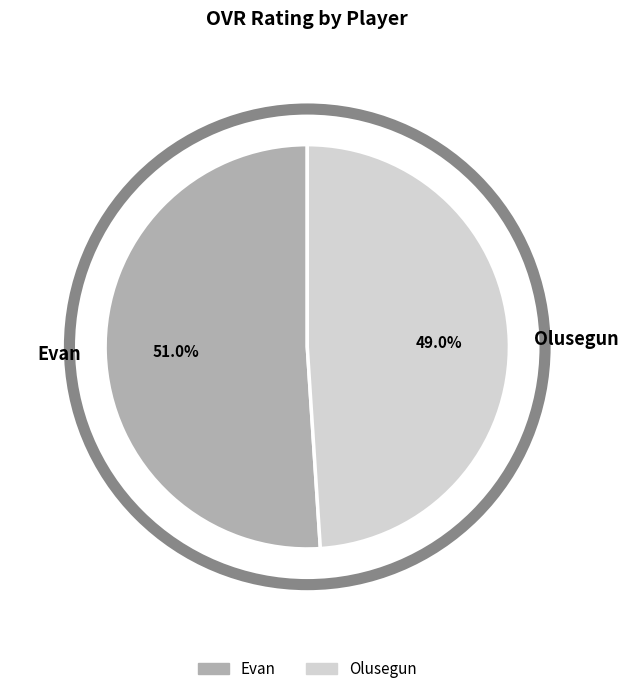

Which category has the biggest portion of the pie?

Evan